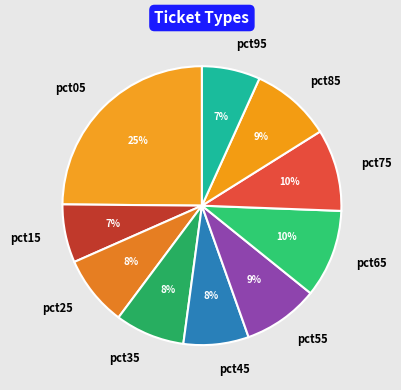

Is the sum of pct55 and pct75 greater than half?

No